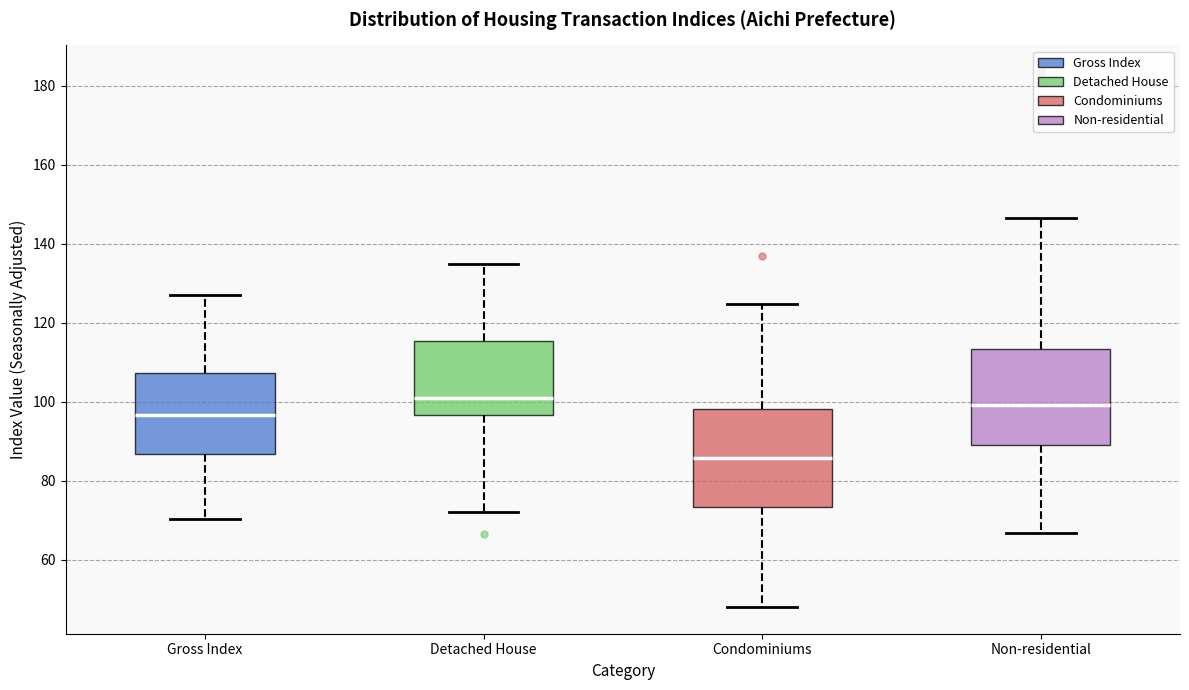

Where does the median line of the box for Detached House sit on the y-axis? The values are not printed on the chart, so give them approximately, as read against the axis.

100